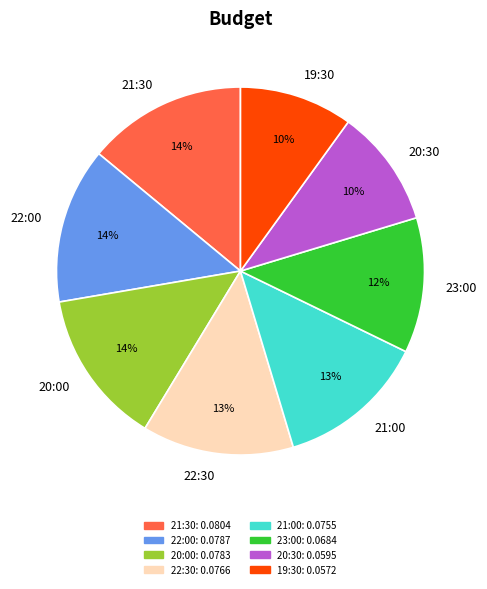

Which has a higher value, 22:00 or 20:30?

22:00